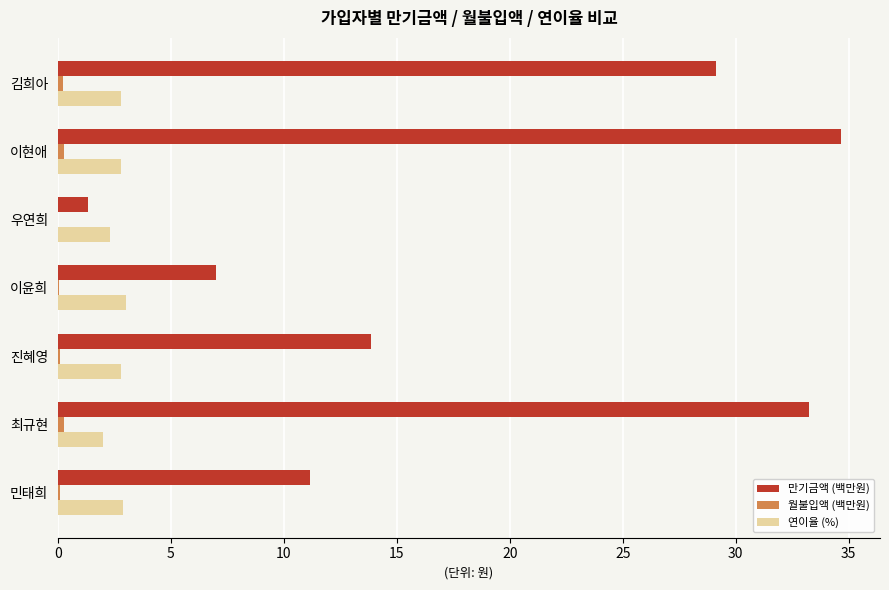

At which category is the sum across all series the highest?

이현애